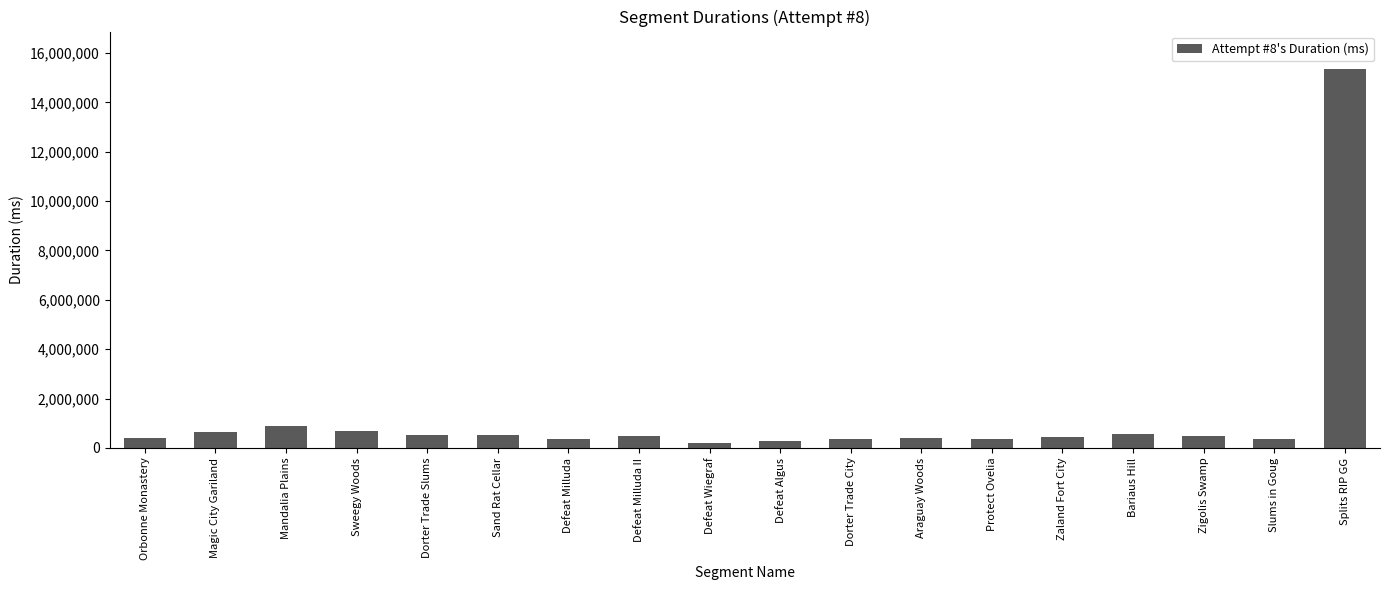

True or false: the data shows 21078400 at Splits RIP GG.

False